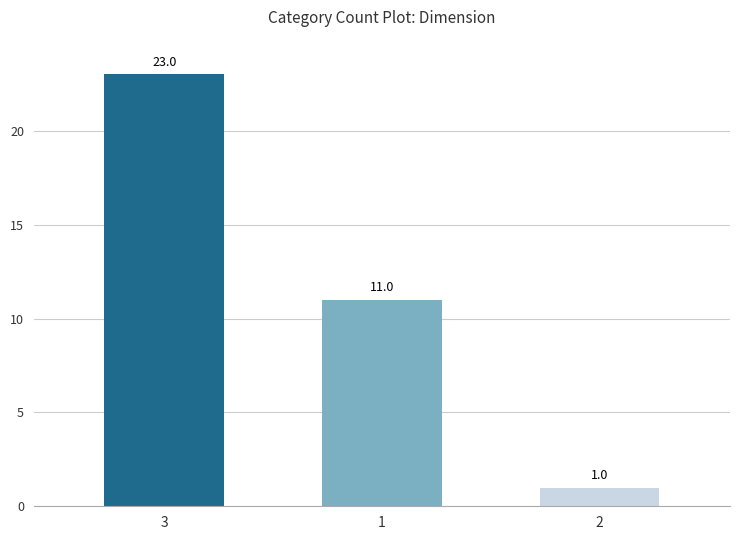

At which category does the chart reach its minimum across all series?

2